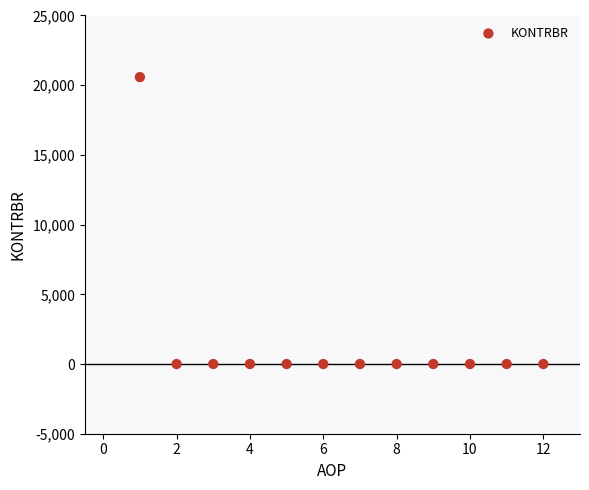

What is the range of Y values (max minus min)?

20579.6